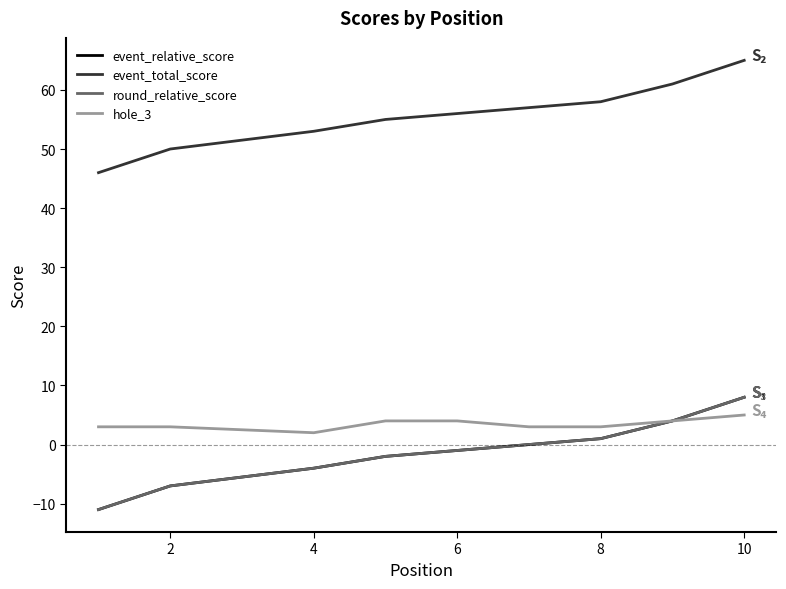

True or false: event_total_score and round_relative_score cross at least once.

False